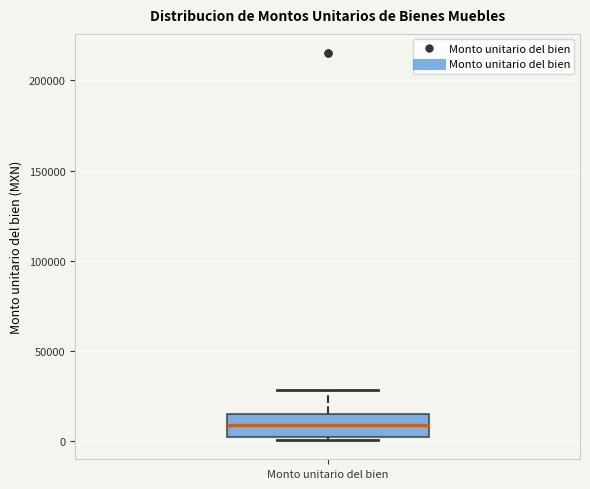

Transcribe this box plot: give where the median line is, the range the box spans, and where the two whiskers end, as read against the y-axis. The values are not printed on the chart, so give them approximately, as read against the axis.

median 10000, box 0 to 15000, whiskers 0 to 30000